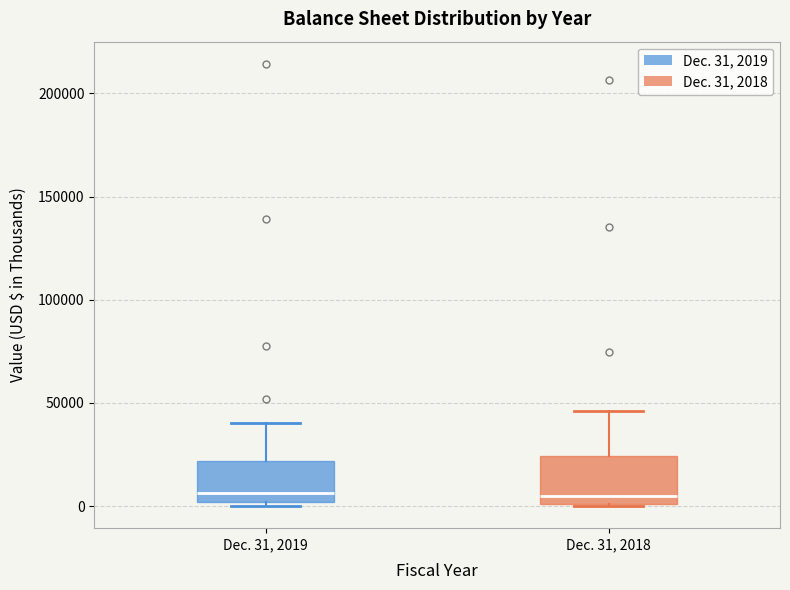

Where does the upper whisker of the box for Dec. 31, 2019 end on the y-axis? The values are not printed on the chart, so give them approximately, as read against the axis.

40000